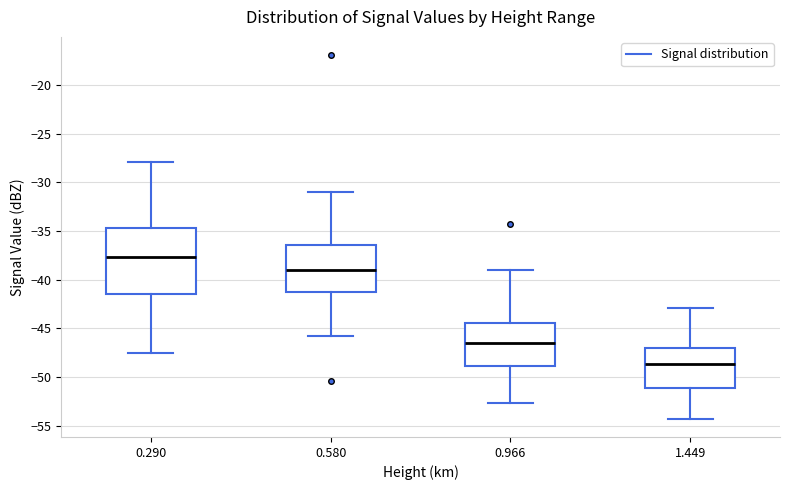

Which box's median line is the highest?

0.290